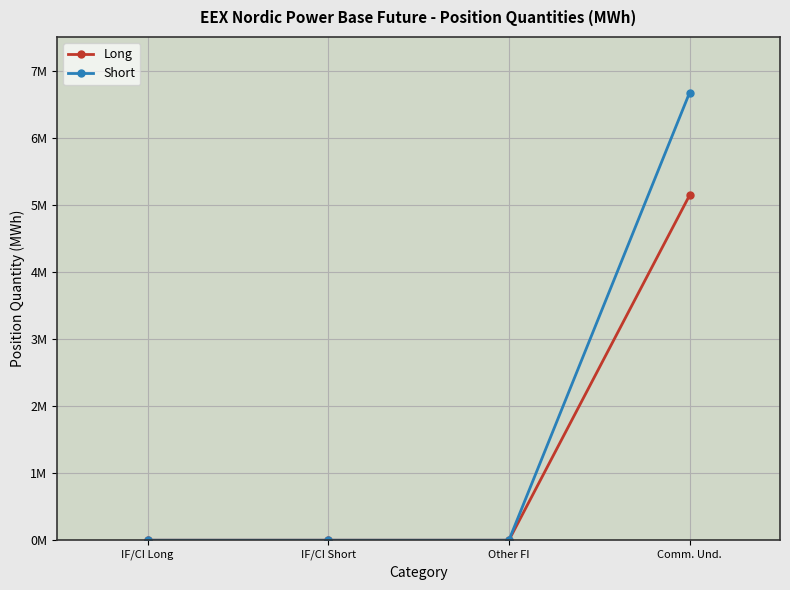

At how many categories does at least one series exceed 44465?

1